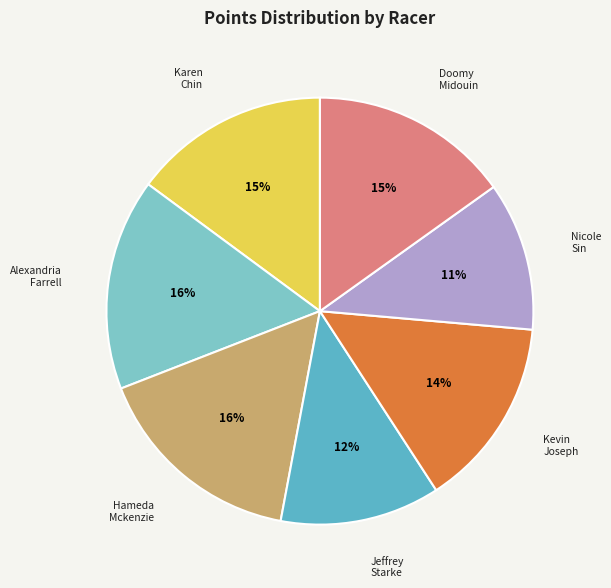

How many slices are in this pie chart?

7